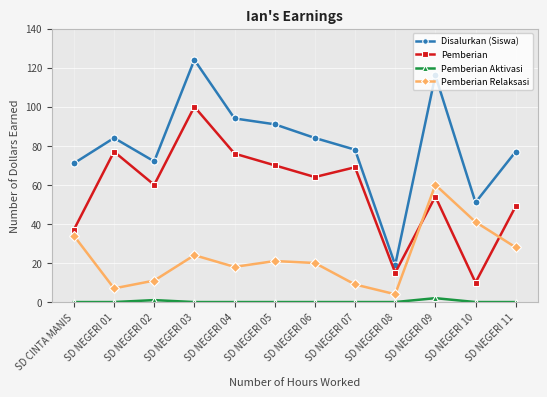

Which series has the widest spread of values?

Disalurkan (Siswa)